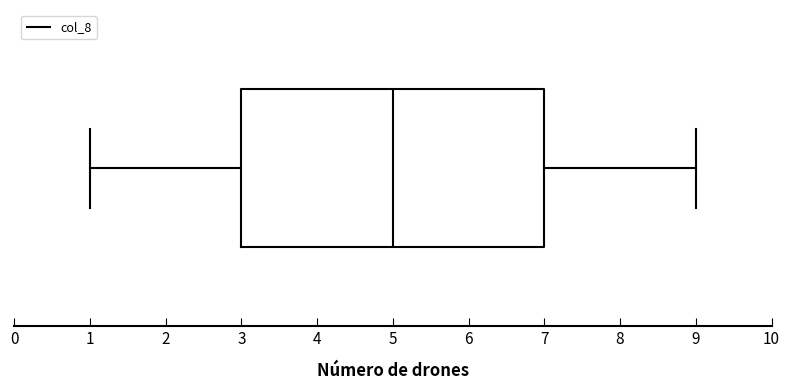

Read this box plot against the x-axis: the position of the median line, the range covered by the box, and the ends of both whiskers. The values are not printed on the chart, so give them approximately, as read against the axis.

median 5, box 3 to 7, whiskers 1 to 9